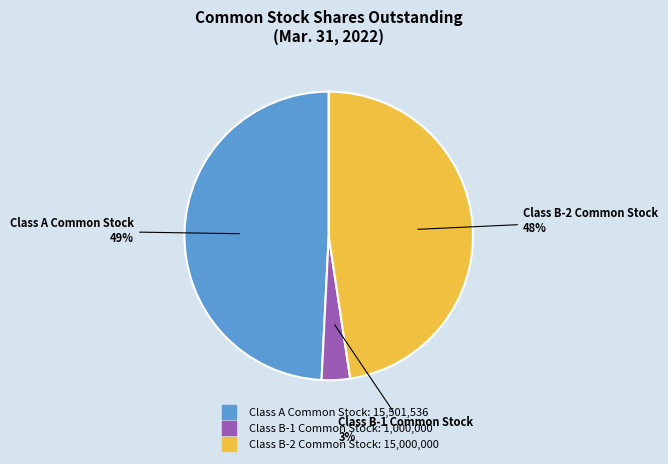

Which has a higher value, Class B-1 Common Stock or Class B-2 Common Stock?

Class B-2 Common Stock